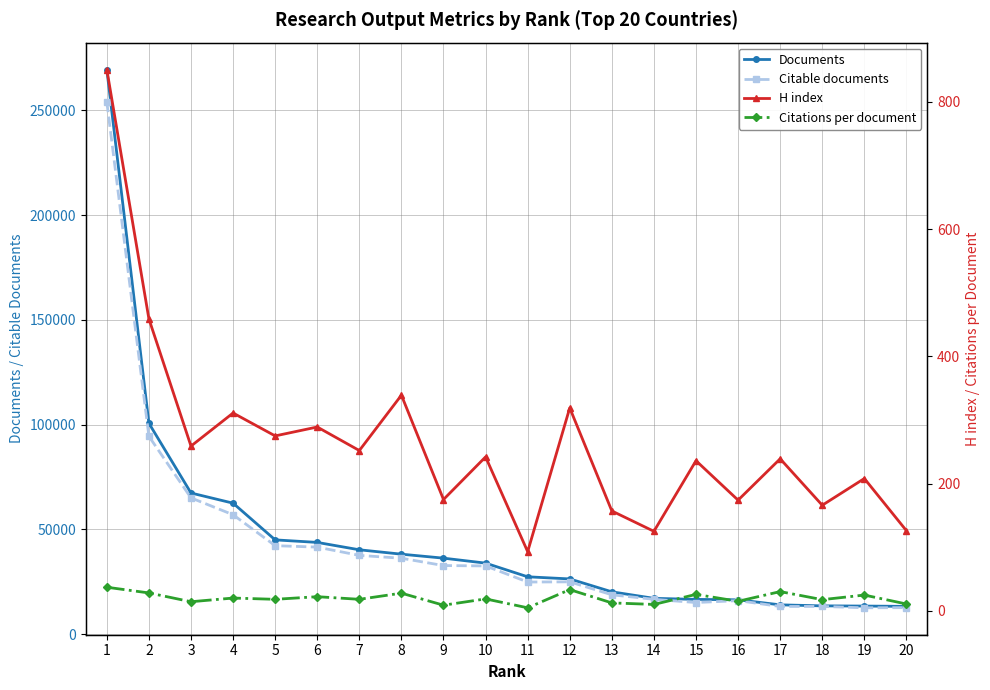

What are all the series names shown in the legend?

Documents, Citable documents, H index, Citations per document